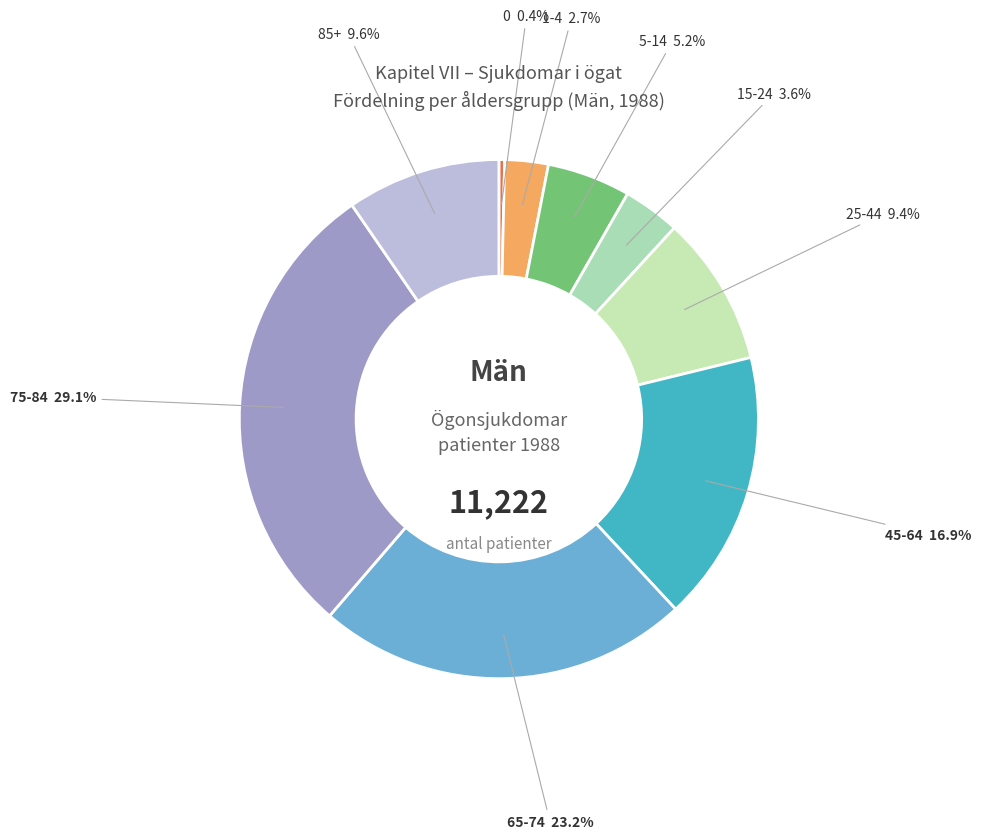

To the nearest percent, what is the difference between the largest and smallest slice percentages?

29%